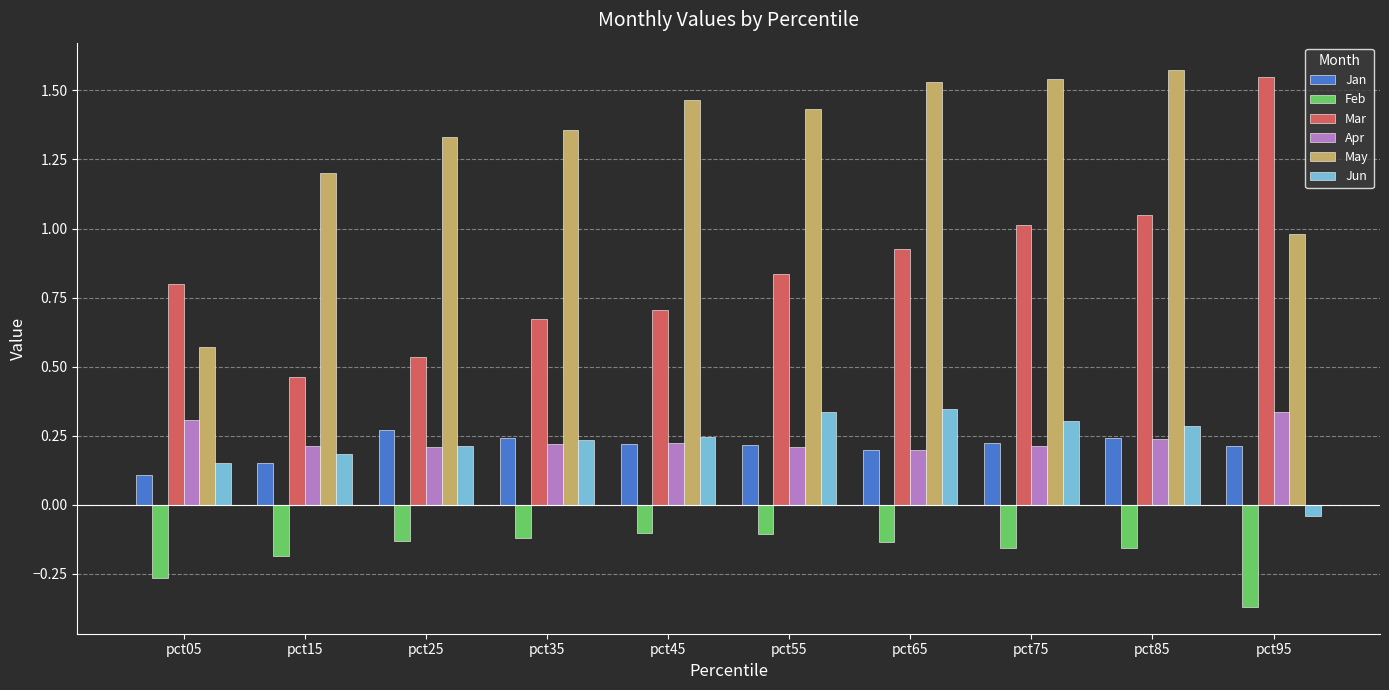

Which series changed the most between pct65 and pct85?

Mar